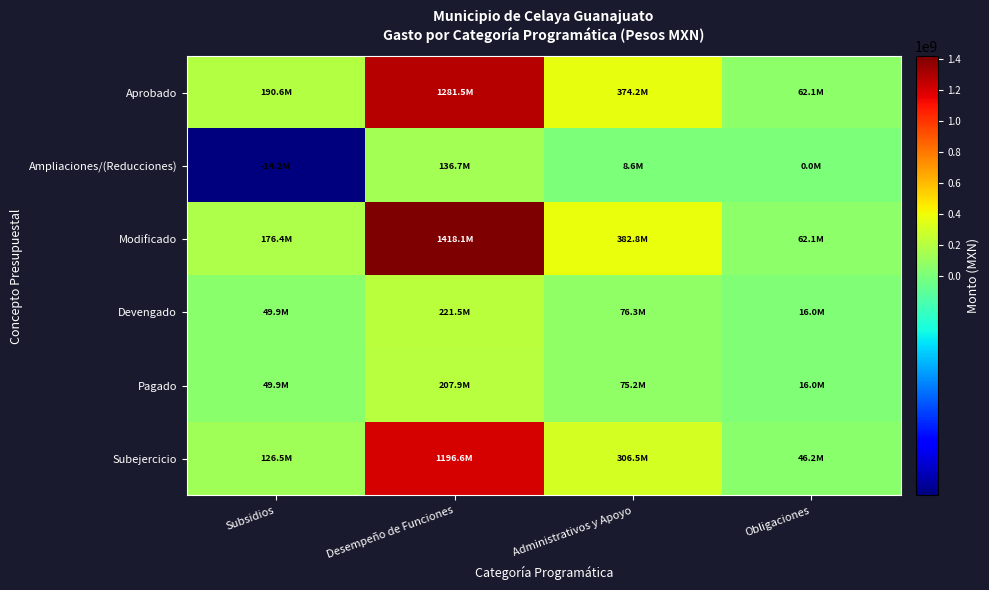

Reading right to left, extract all data points from this chart.

Aprobado: Obligaciones=62146965.6	Administrativos y Apoyo=374176629.9	Desempeño de Funciones=1281456136.8	Subsidios=190623967.1
Ampliaciones/(Reducciones): Obligaciones=0.0	Administrativos y Apoyo=8582706.8	Desempeño de Funciones=136689852.3	Subsidios=-14176276.6
Modificado: Obligaciones=62146965.6	Administrativos y Apoyo=382759336.7	Desempeño de Funciones=1418145989.1	Subsidios=176447690.6
Devengado: Obligaciones=15961562.1	Administrativos y Apoyo=76272151.0	Desempeño de Funciones=221501173.7	Subsidios=49914351.9
Pagado: Obligaciones=15961562.1	Administrativos y Apoyo=75208198.7	Desempeño de Funciones=207912817.2	Subsidios=49914351.9
Subejercicio: Obligaciones=46185403.4	Administrativos y Apoyo=306487185.7	Desempeño de Funciones=1196644815.4	Subsidios=126533338.7